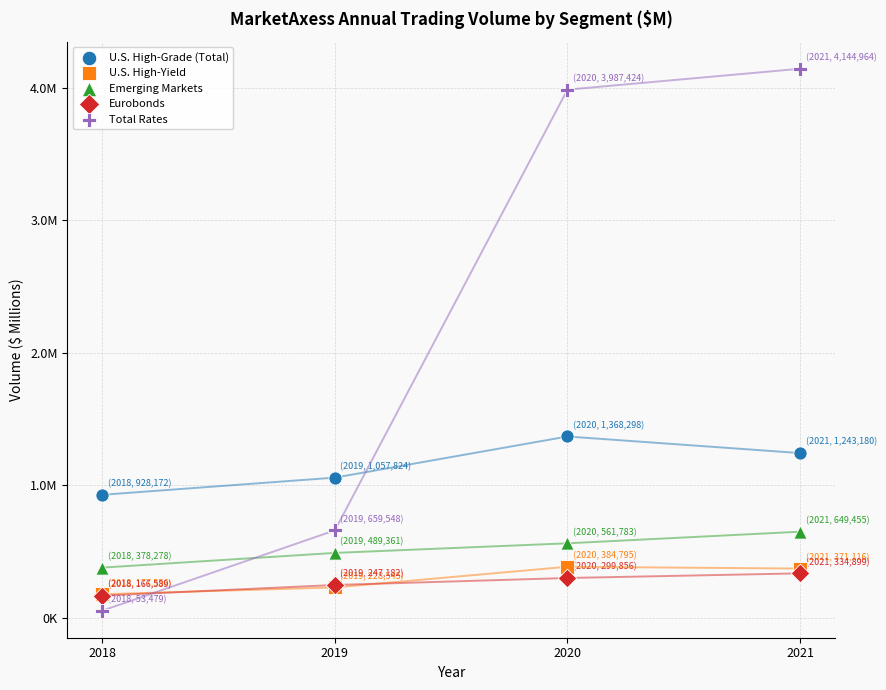

What are all the series names shown in the legend?

U.S. High-Grade (Total), U.S. High-Yield, Emerging Markets, Eurobonds, Total Rates